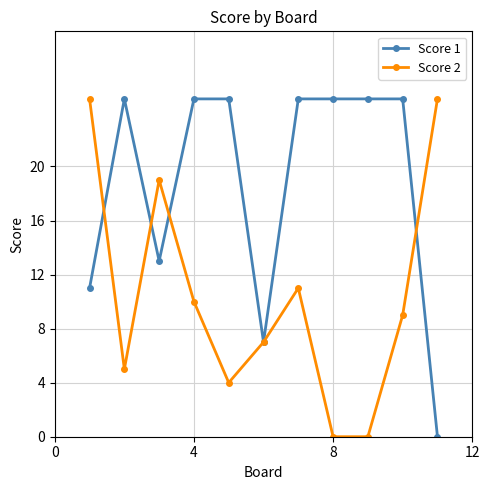

True or false: Score 2 has more than 0 points higher than both neighbors.

True